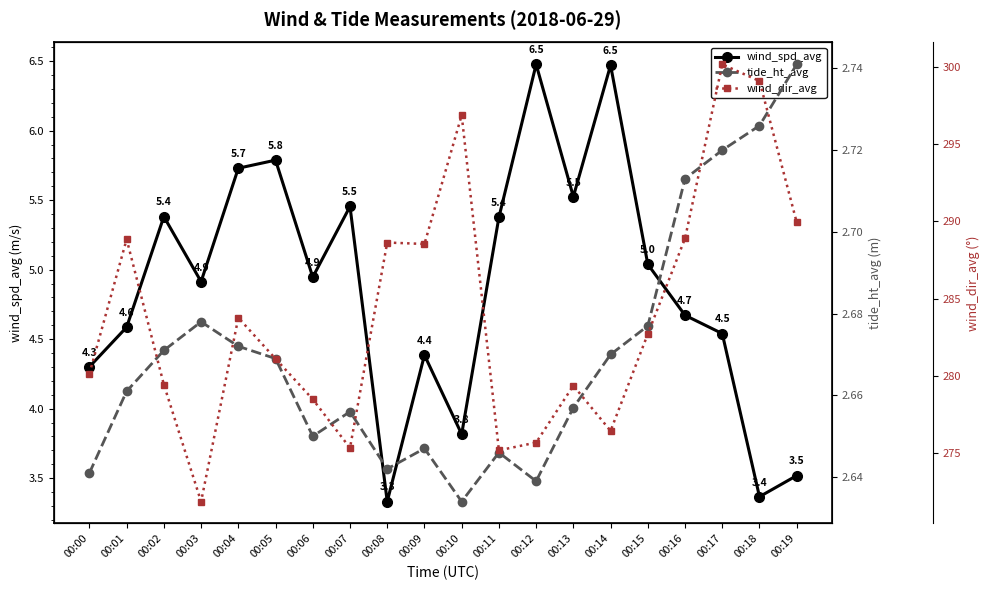

Which series has the largest range (max minus min)?

wind_dir_avg